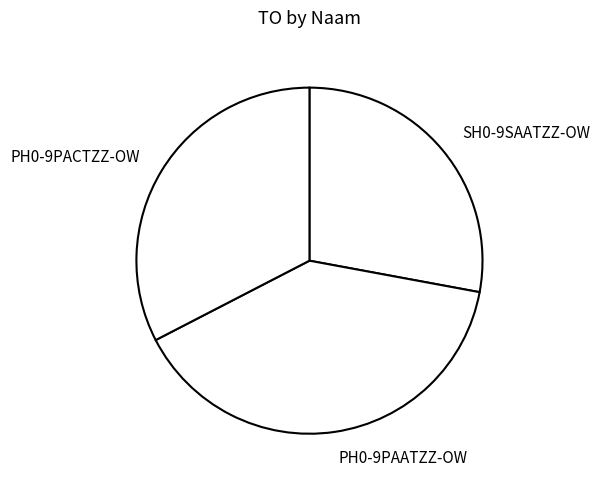

What is the smallest slice in the pie chart?

SH0-9SAATZZ-OW